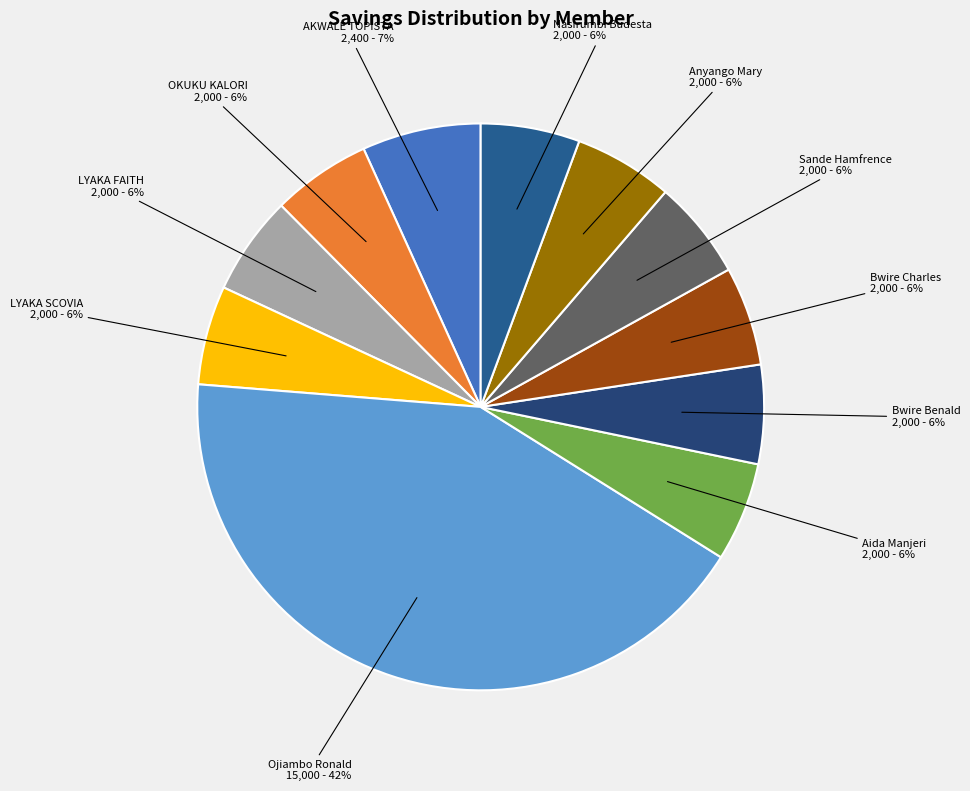

Is there a majority slice in this chart?

No